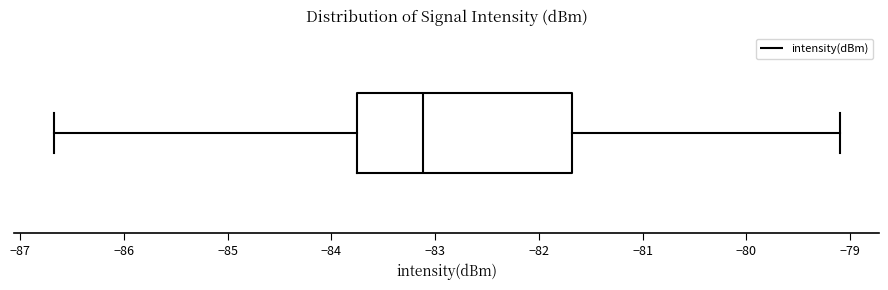

Transcribe this box plot: give where the median line is, the range the box spans, and where the two whiskers end, as read against the x-axis. The values are not printed on the chart, so give them approximately, as read against the axis.

median -83.1, box -83.7 to -81.7, whiskers -86.7 to -79.1